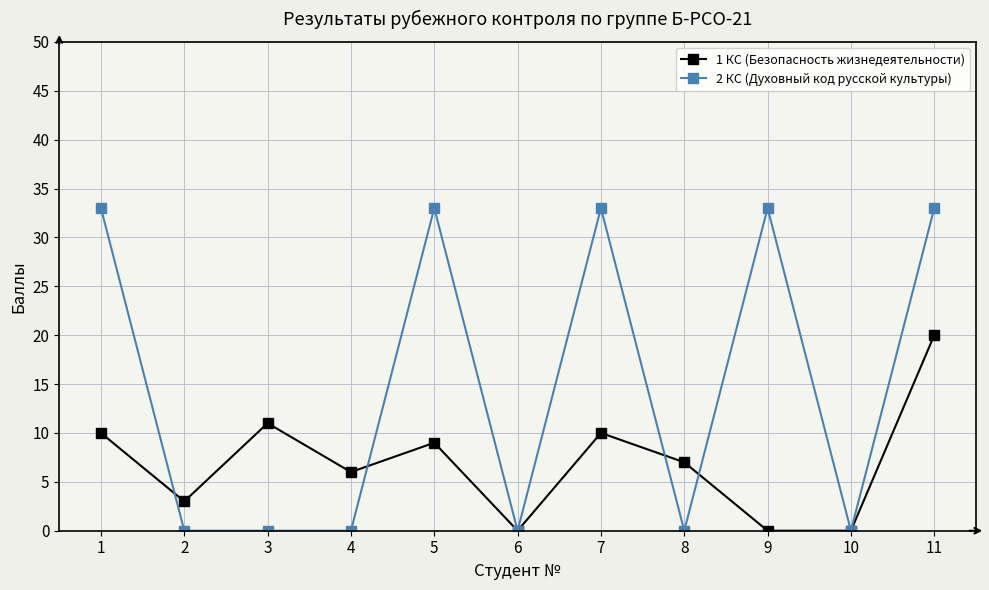

True or false: 1 КС (Безопасность жизнедеятельности) has a value of 3 at 2.

True